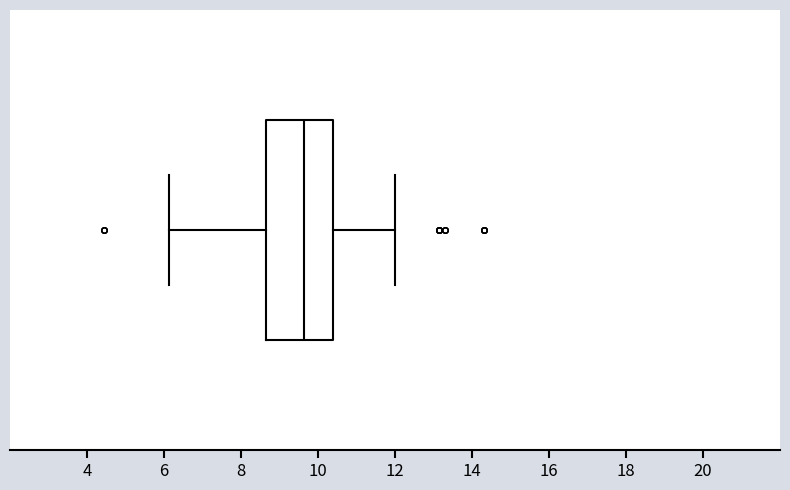

Transcribe this box plot: give where the median line is, the range the box spans, and where the two whiskers end, as read against the x-axis. The values are not printed on the chart, so give them approximately, as read against the axis.

median 9.6, box 8.6 to 10.4, whiskers 6.2 to 12.0